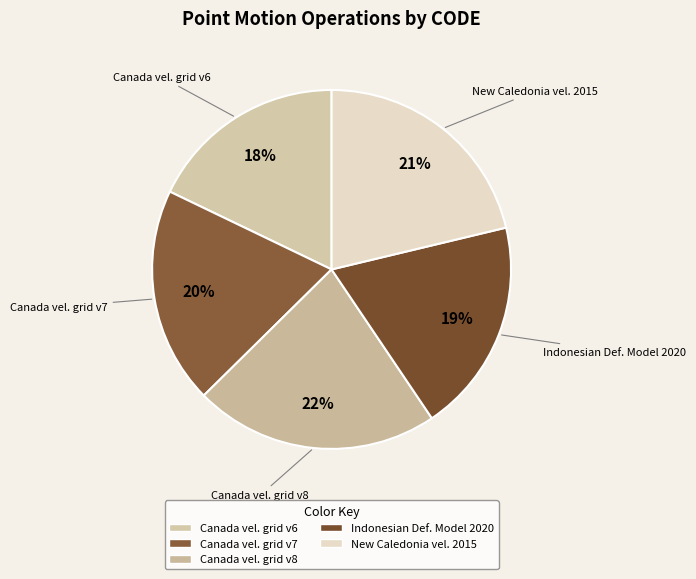

How many segments does this pie chart have?

5